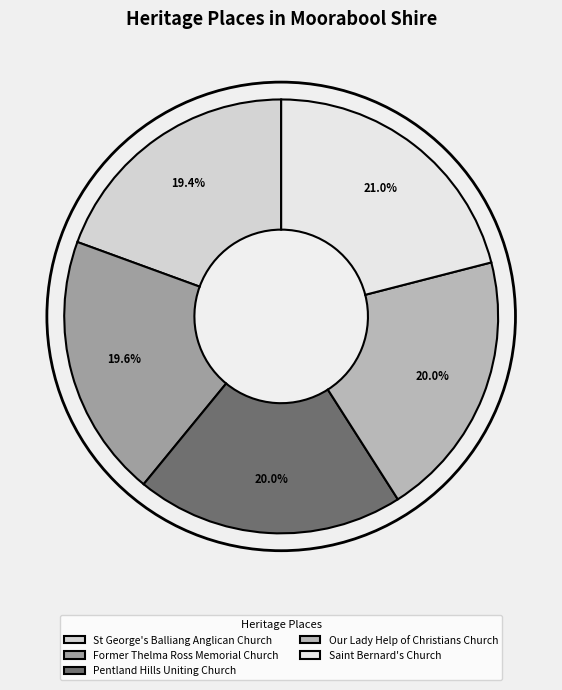

How many slices are in this pie chart?

5